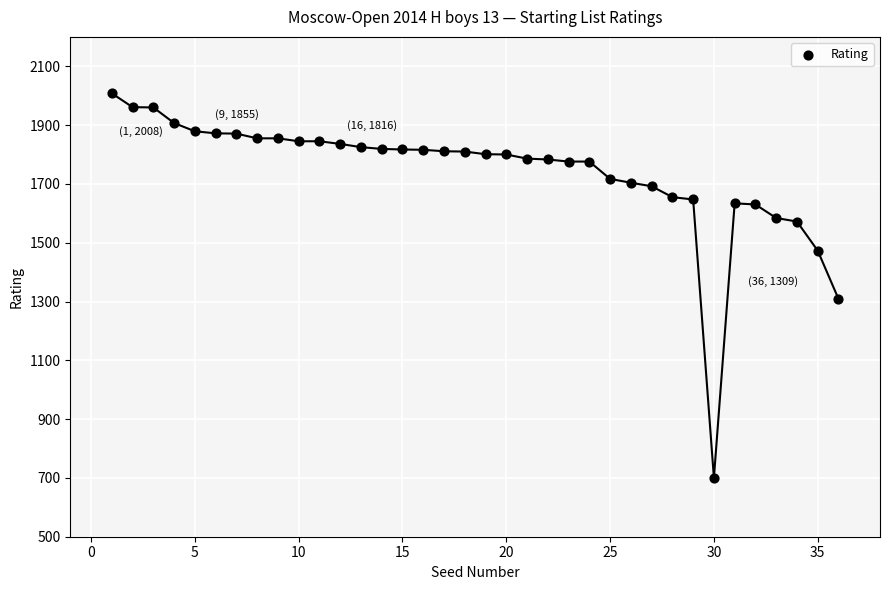

What Y value in the scatter plot is closest to 1354?

1309